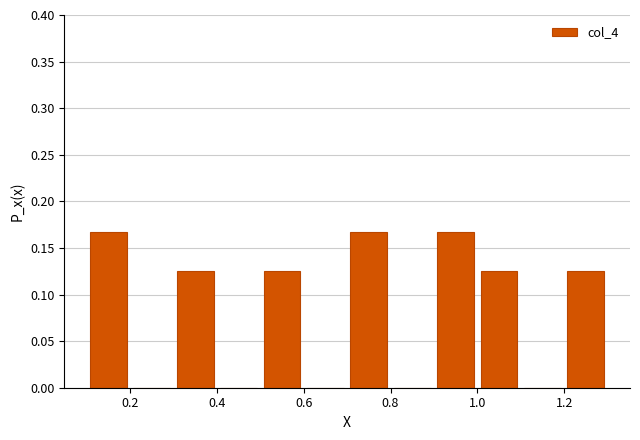

Reading left to right, transcribe this chart: for each bar, give the range it covers on the x-axis and its height. The values are not printed on the chart, so give them approximately, as read against the axis.

0.1 to 0.2: 0.165
0.2 to 0.3: 0
0.3 to 0.4: 0.125
0.4 to 0.5: 0
0.5 to 0.6: 0.125
0.6 to 0.7: 0
0.7 to 0.8: 0.165
0.8 to 0.9: 0
0.9 to 1.0: 0.165
1.0 to 1.1: 0.125
1.1 to 1.2: 0
1.2 to 1.3: 0.125